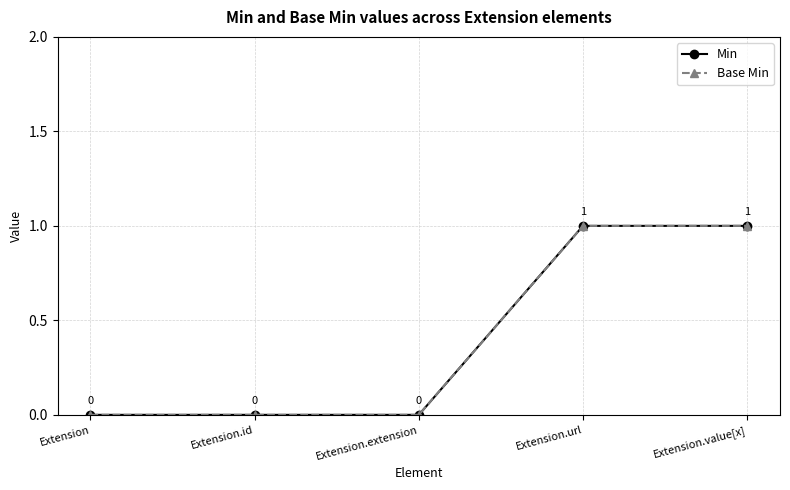

Which series changed the most between Extension and Extension.value[x]?

Min